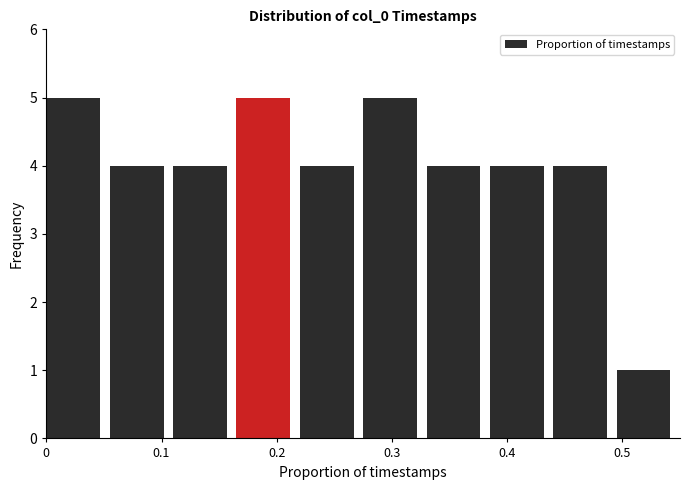

Reading left to right, list every bar in this chart as the range it spans on the x-axis followed by its height. Neither the bar edges nor the heights are printed on the chart, so give them approximately, as read against the axes.

0.000 to 0.055: 5
0.055 to 0.110: 4
0.110 to 0.165: 4
0.165 to 0.220: 5
0.220 to 0.275: 4
0.275 to 0.330: 5
0.330 to 0.385: 4
0.385 to 0.440: 4
0.440 to 0.495: 4
0.495 to 0.550: 1